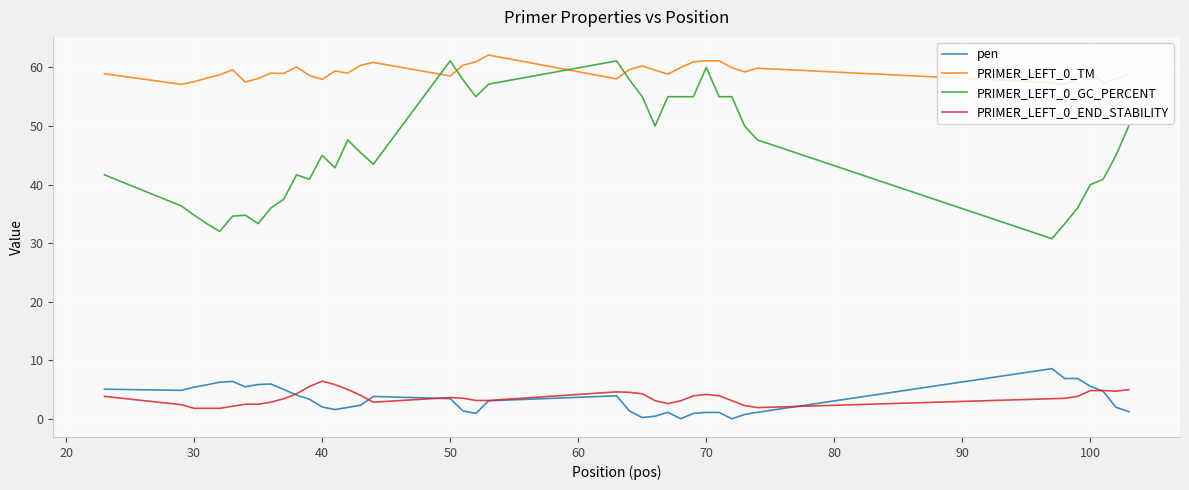

True or false: PRIMER_LEFT_0_GC_PERCENT and PRIMER_LEFT_0_END_STABILITY cross at least once.

False